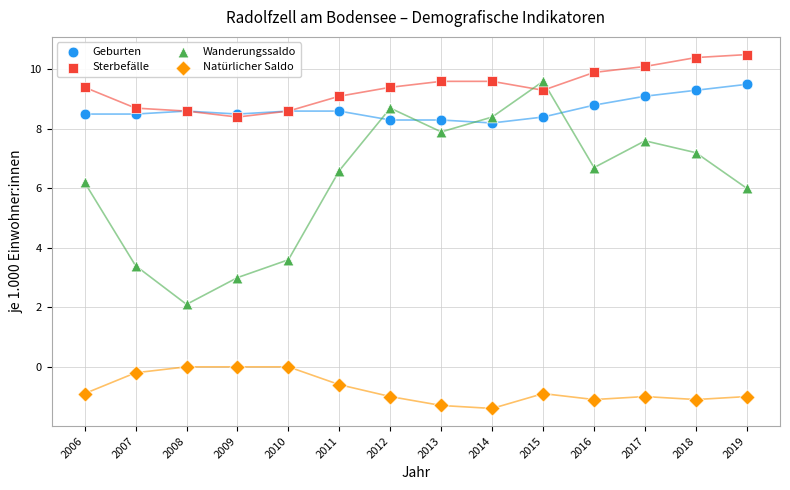

Which series reaches the maximum Y coordinate?

Sterbefälle